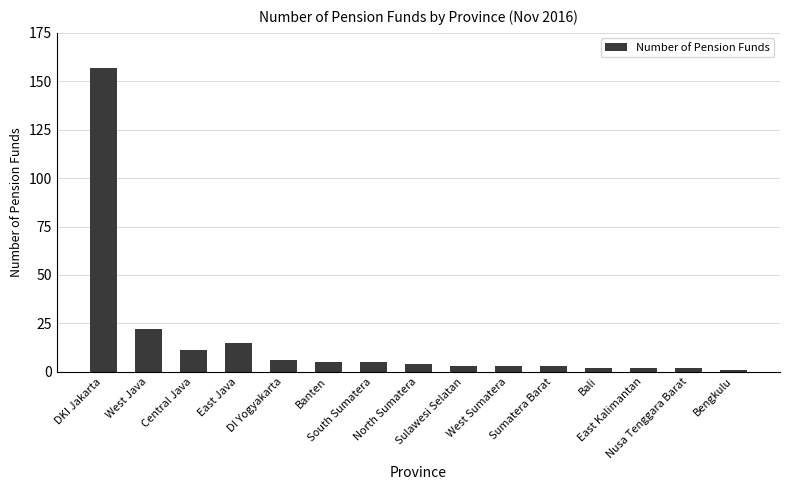

What is the sum of the values at Nusa Tenggara Barat and Bengkulu?

3